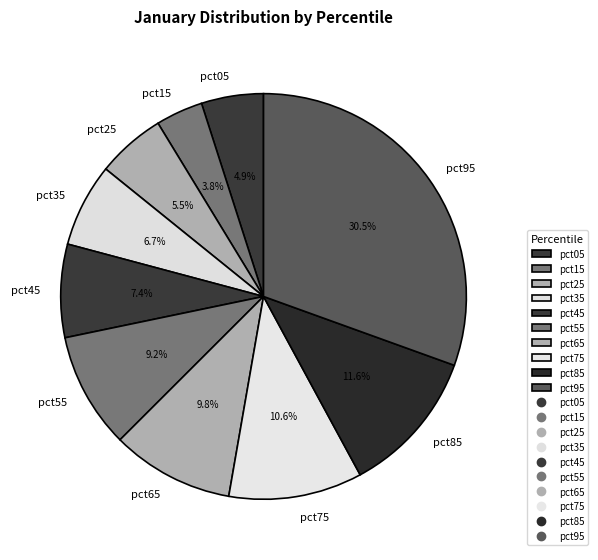

To the nearest percent, what percentage of the pie is pct75?

11%